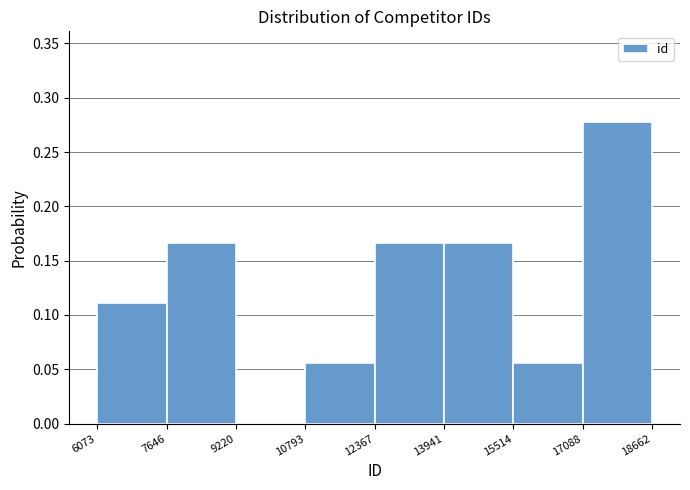

What is the height of the bar covering 12367 to 13941 on the x-axis? The values are not printed on the chart, so give them approximately, as read against the axis.

0.165